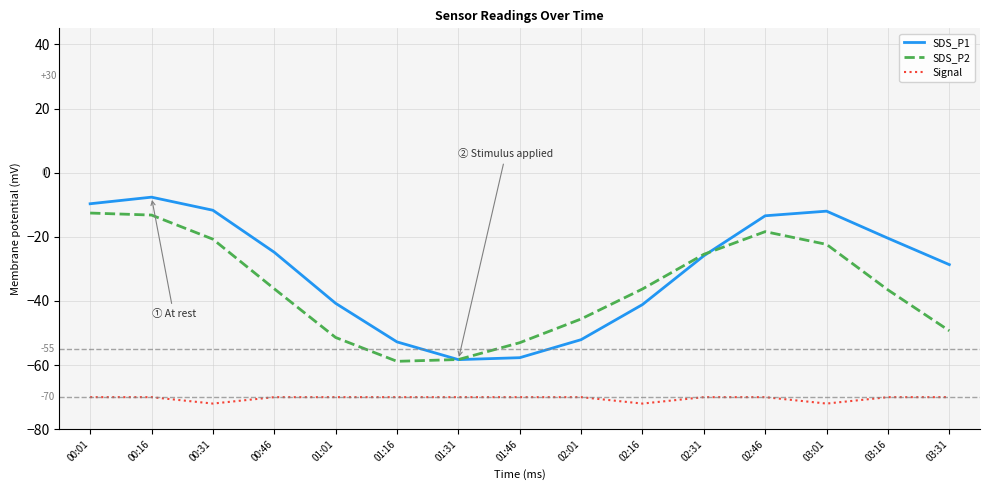

At which category does Signal reach its first local valley?

00:31